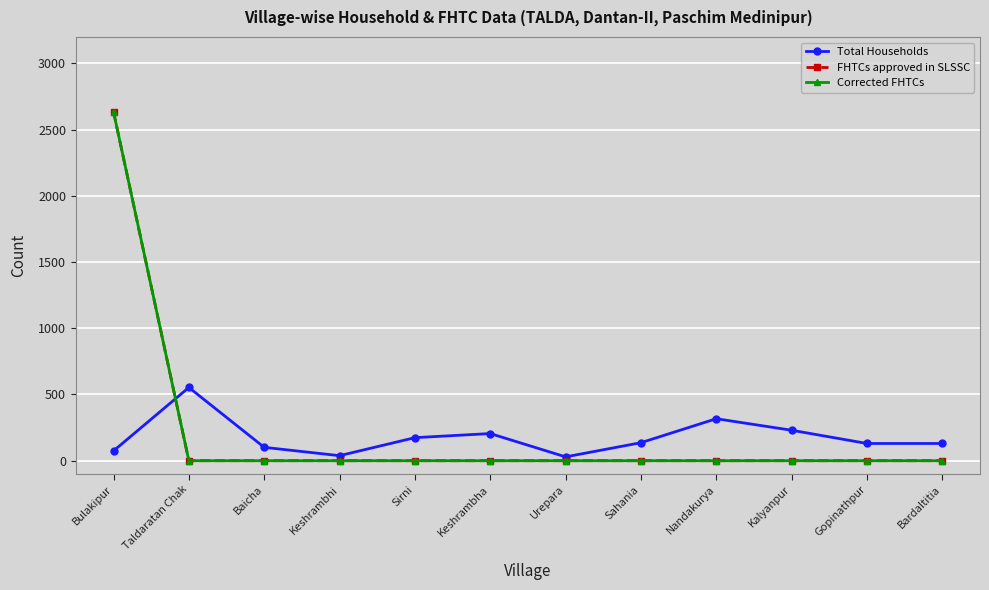

Does the chart have visible grid lines?

Yes